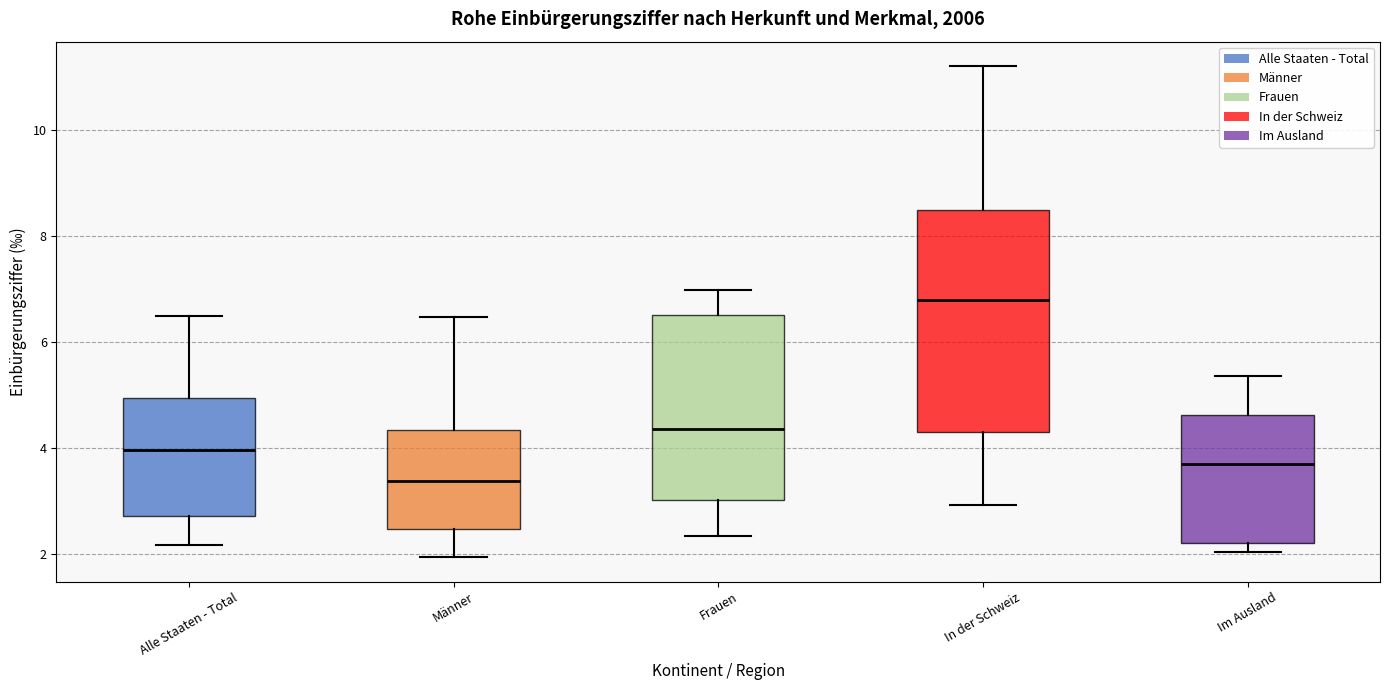

Which box is the tallest, from its lower edge to its upper edge?

In der Schweiz